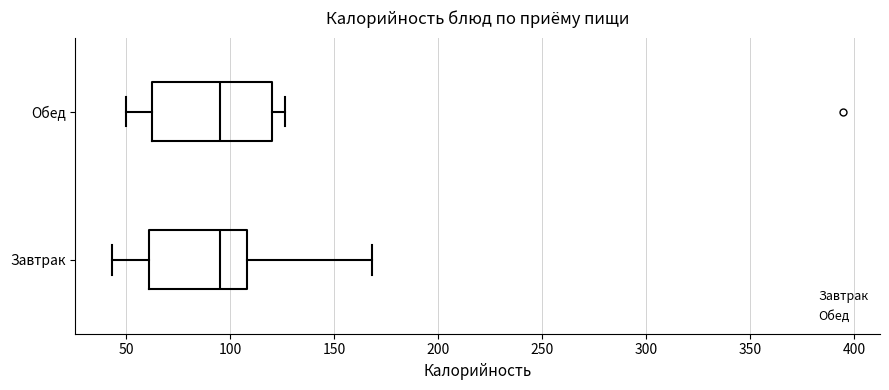

Reading bottom to top, read every box against the x-axis: the position of its median line, the range the box covers, and the ends of its whiskers. The values are not printed on the chart, so give them approximately, as read against the axis.

Завтрак: median 95, box 60 to 110, whiskers 45 to 170
Обед: median 95, box 60 to 120, whiskers 50 to 125